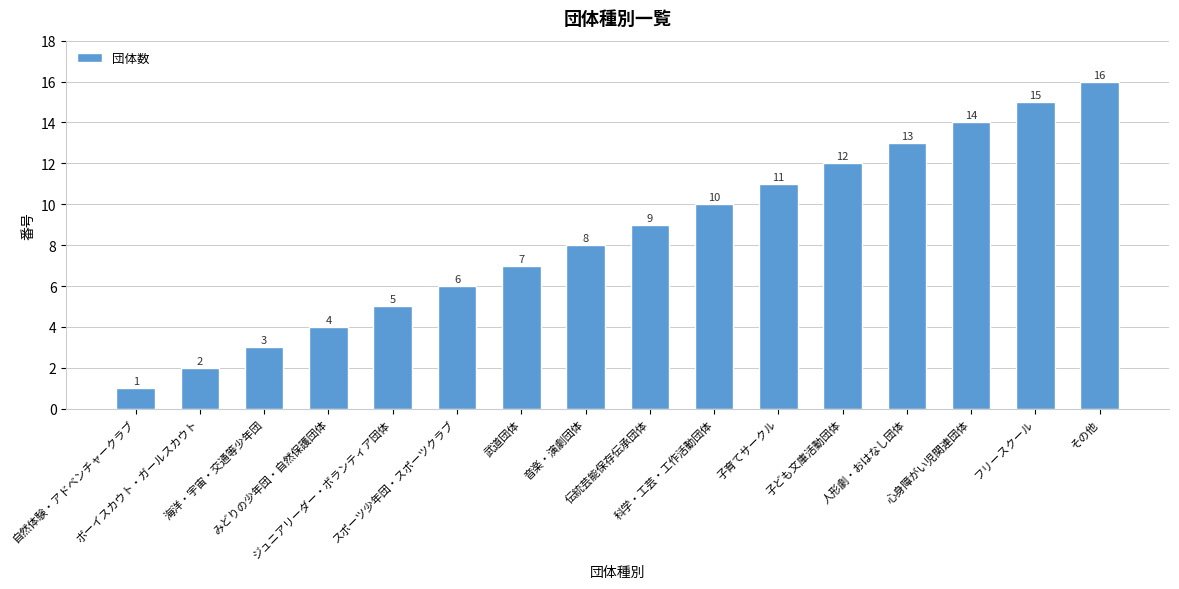

What is the sum of the values at スポーツ少年団・スポーツクラブ and 心身障がい児関連団体?

20